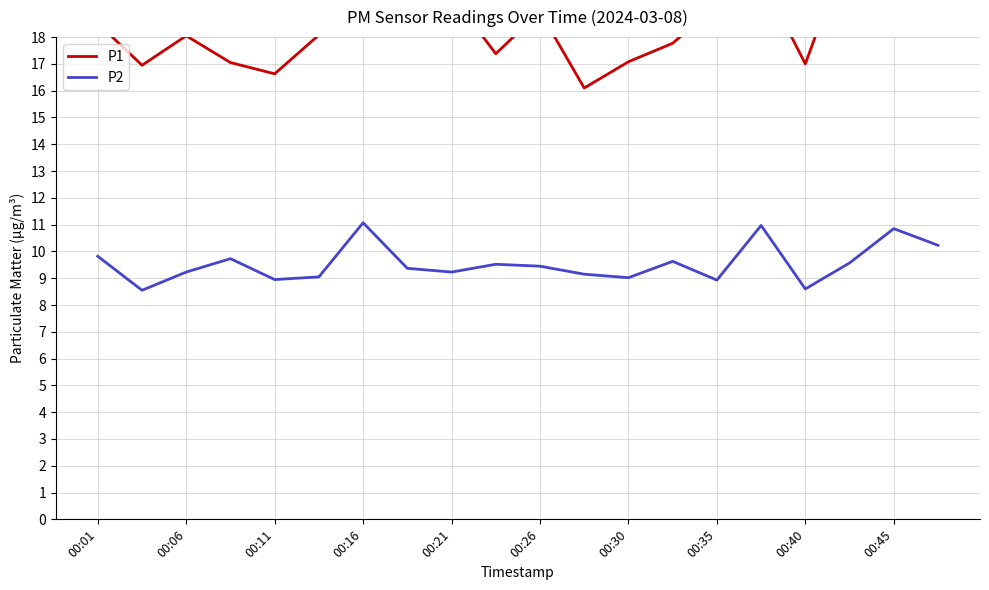

What is the maximum value for P2?

11.1